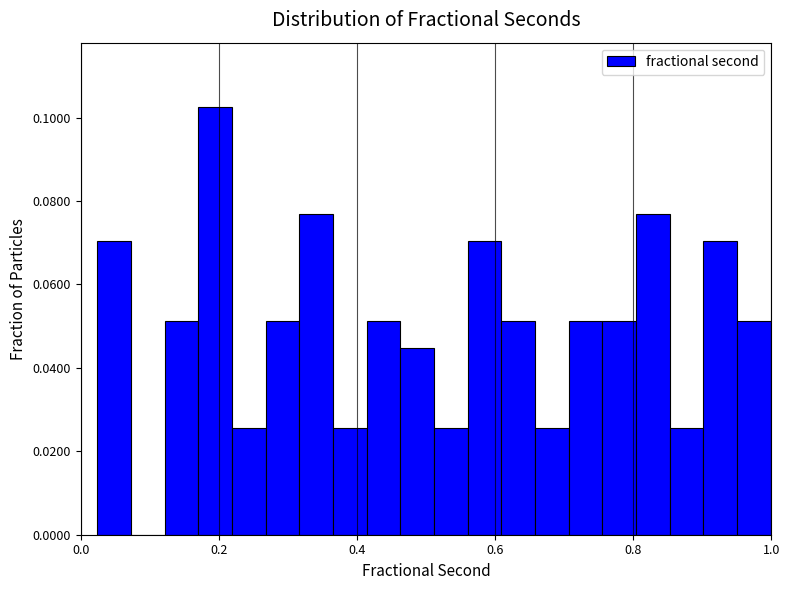

Read against the x-axis, roughly where is the centre of the tallest bar?

0.20